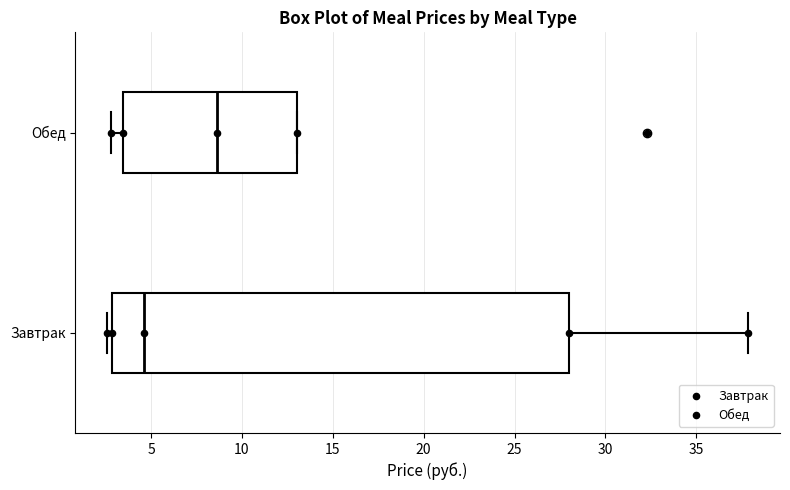

Reading bottom to top, read every box against the x-axis: the position of its median line, the range the box covers, and the ends of its whiskers. The values are not printed on the chart, so give them approximately, as read against the axis.

Завтрак: median 4.5, box 3.0 to 28.0, whiskers 2.5 to 38.0
Обед: median 8.5, box 3.5 to 13.0, whiskers 3.0 to 13.0